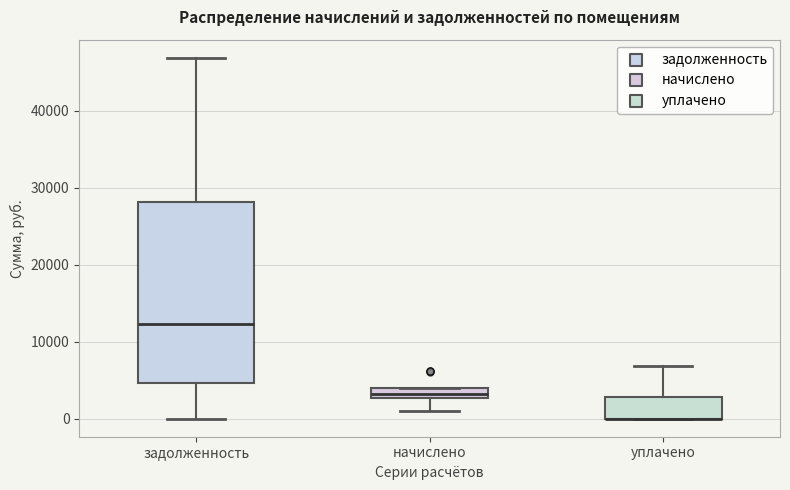

Where does the lower whisker of the box for задолженность end on the y-axis? The values are not printed on the chart, so give them approximately, as read against the axis.

0